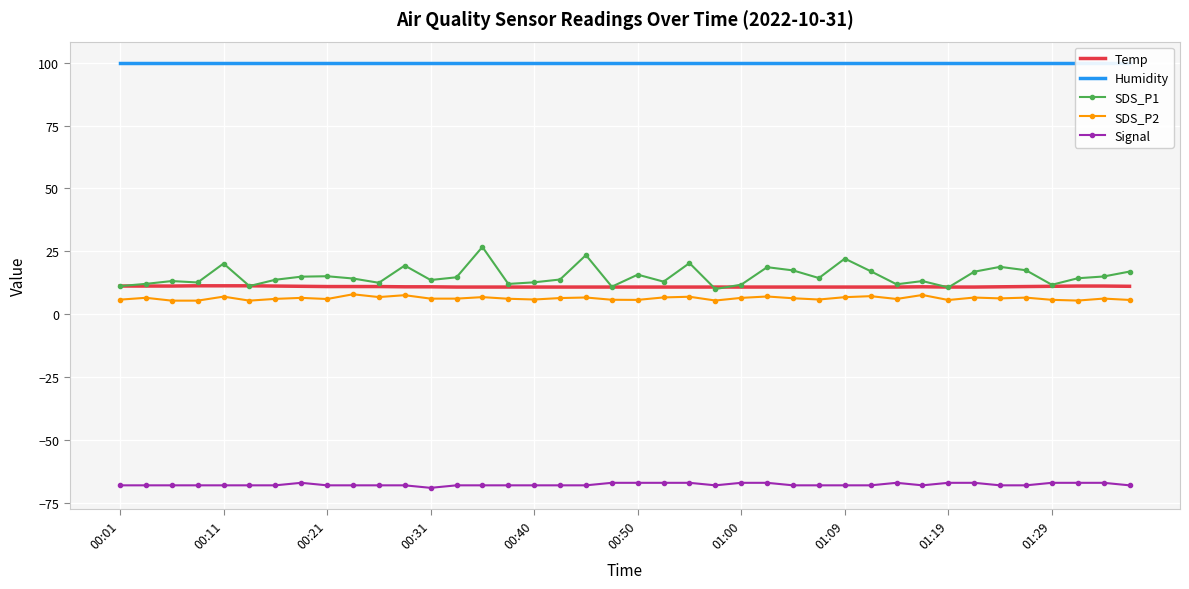

What position from the right is 29?

11